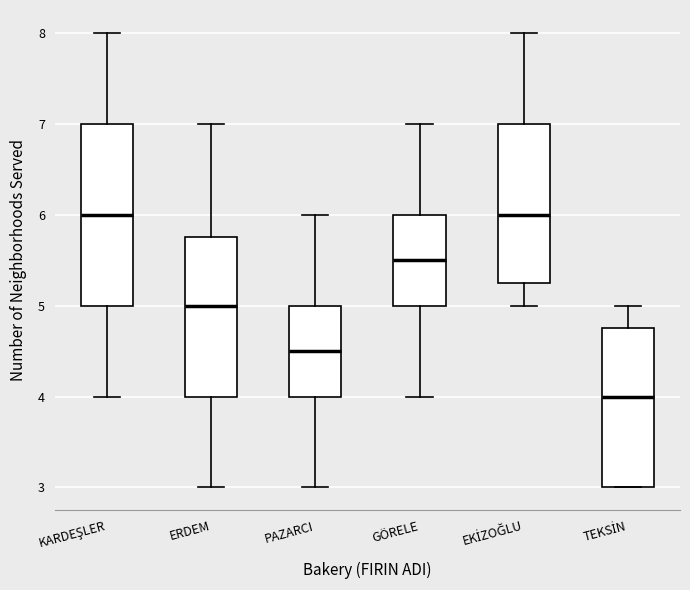

Where does the upper whisker of the box for TEKSİN end on the y-axis? The values are not printed on the chart, so give them approximately, as read against the axis.

5.0